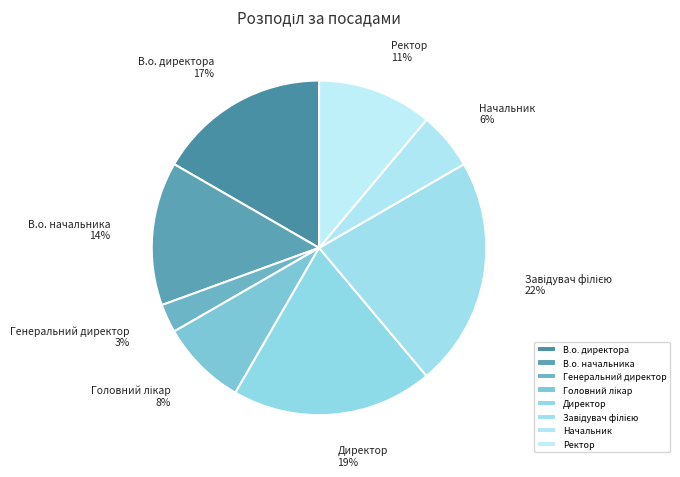

Does В.о. начальника represent more than half of the total?

No